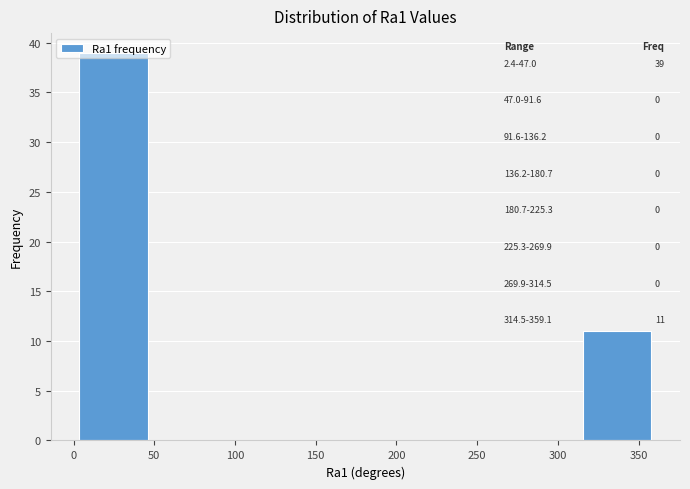

Which range on the x-axis has the tallest bar?

0 to 45